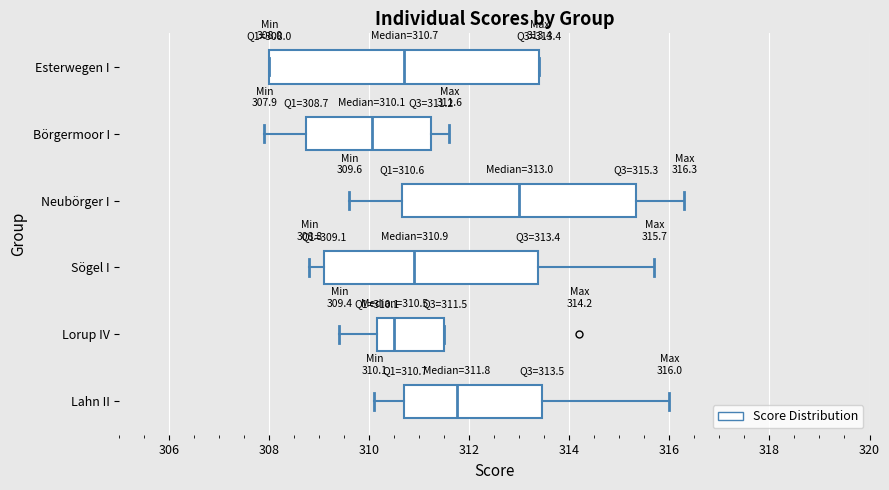

Which box has the furthest to the left median line?

Börgermoor I